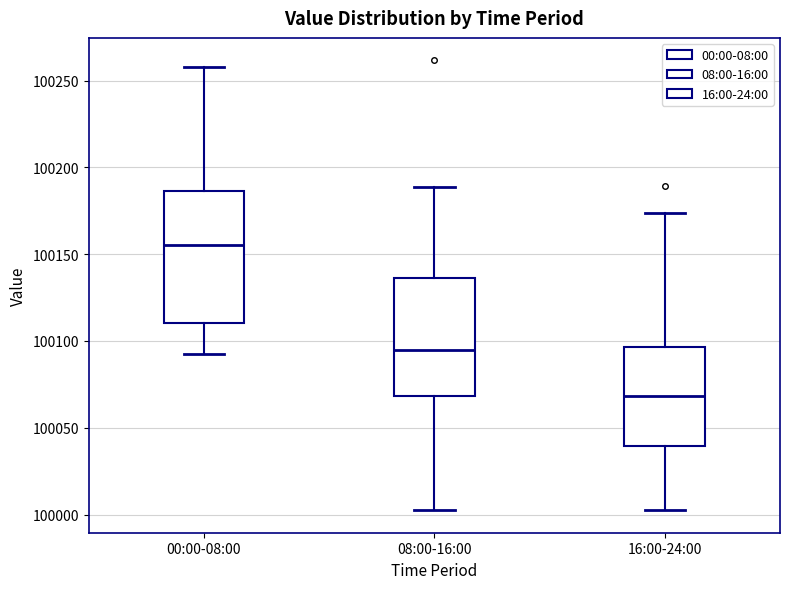

Reading left to right, transcribe this box plot: for each box, give where its median line is, the range the box spans, and where its two whiskers end, as read against the y-axis. The values are not printed on the chart, so give them approximately, as read against the axis.

00:00-08:00: median 100155, box 100110 to 100185, whiskers 100090 to 100260
08:00-16:00: median 100095, box 100070 to 100135, whiskers 100005 to 100190
16:00-24:00: median 100070, box 100040 to 100095, whiskers 100005 to 100175